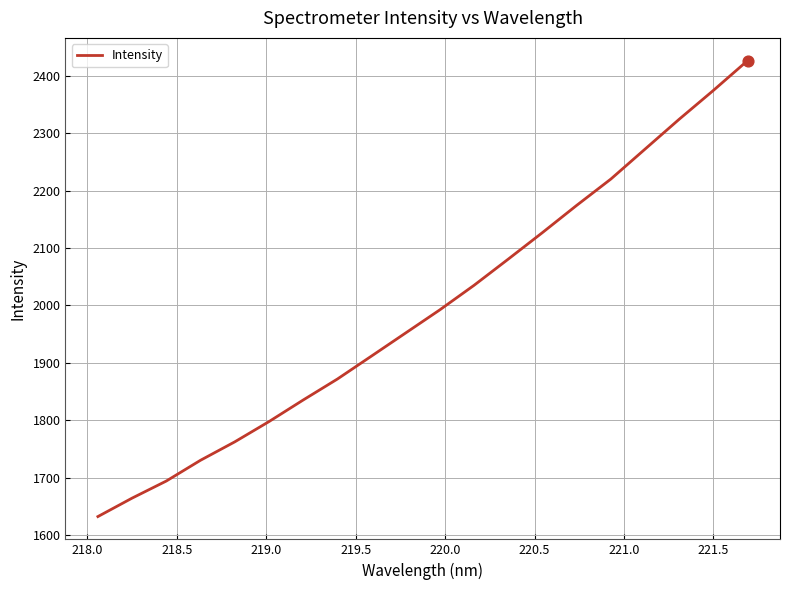

What is the minimum value shown in the chart?

1632.4